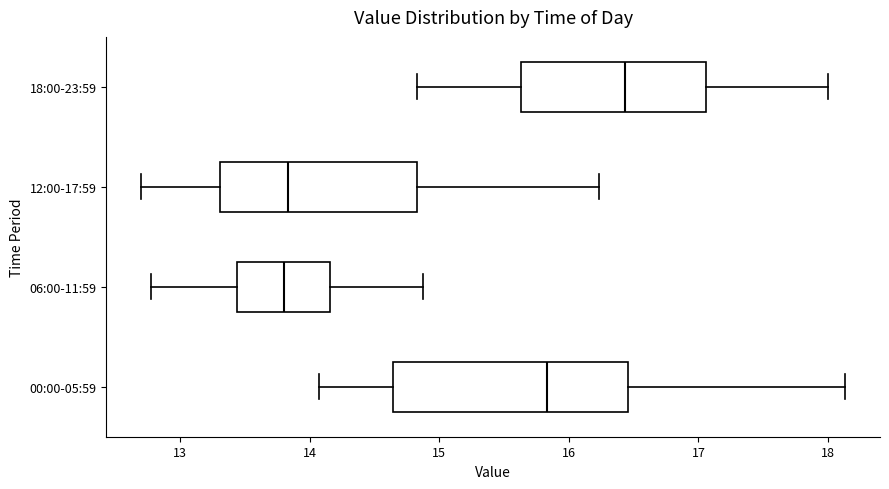

Where does the median line of the box for 06:00-11:59 sit on the x-axis? The values are not printed on the chart, so give them approximately, as read against the axis.

13.8